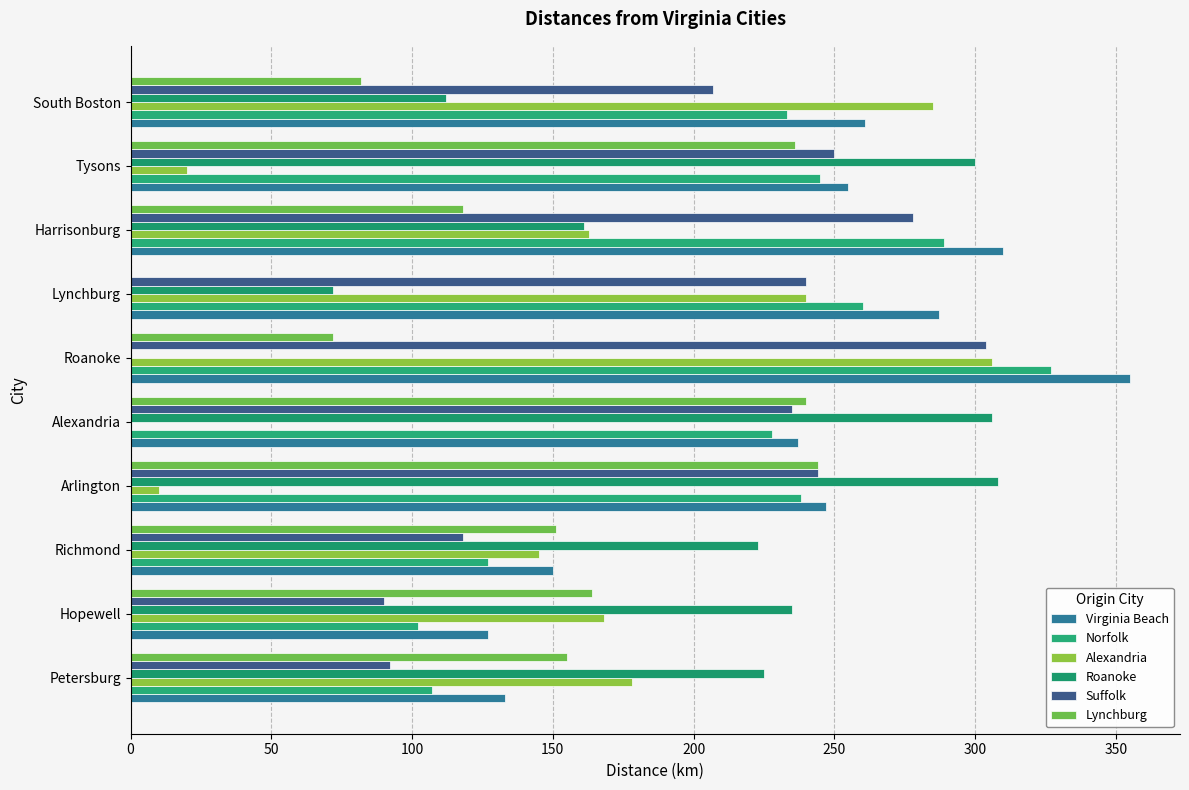

Count the number of data series in this chart.

6